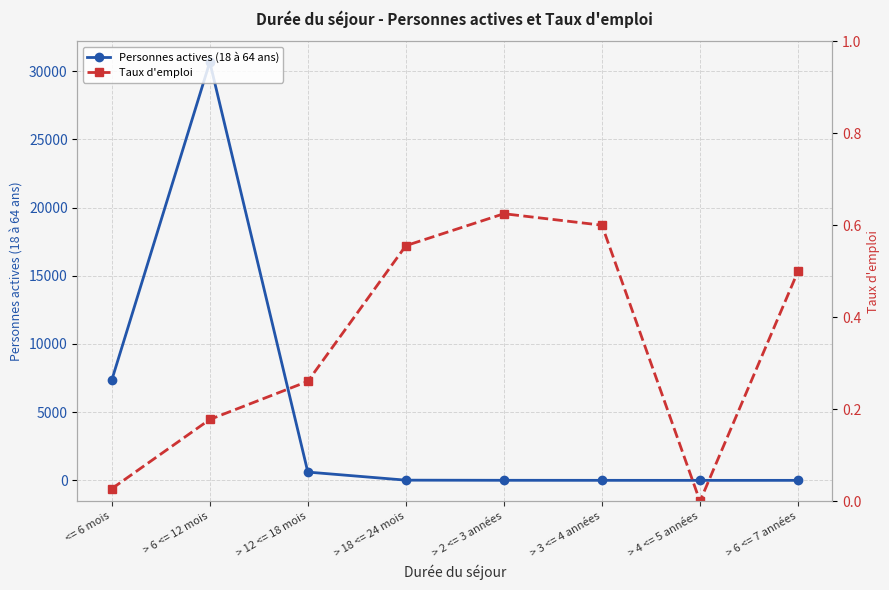

True or false: Taux d'emploi has a value of 0.0 at <= 6 mois.

False